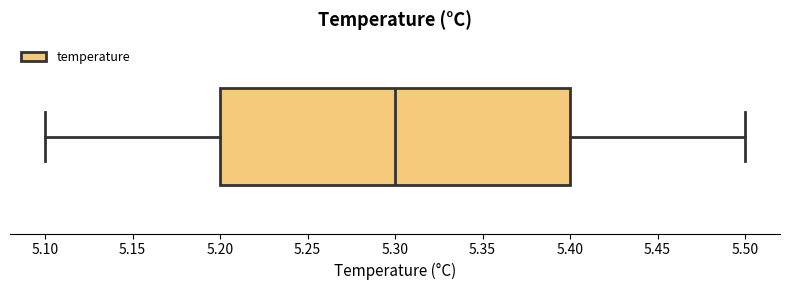

Where is the left edge of the box on the x-axis? The values are not printed on the chart, so give them approximately, as read against the axis.

5.2